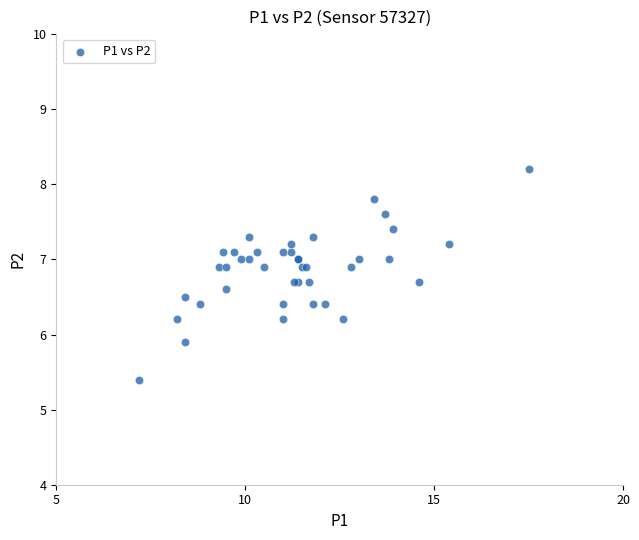

What Y value in the scatter plot is closest to 6?

5.9